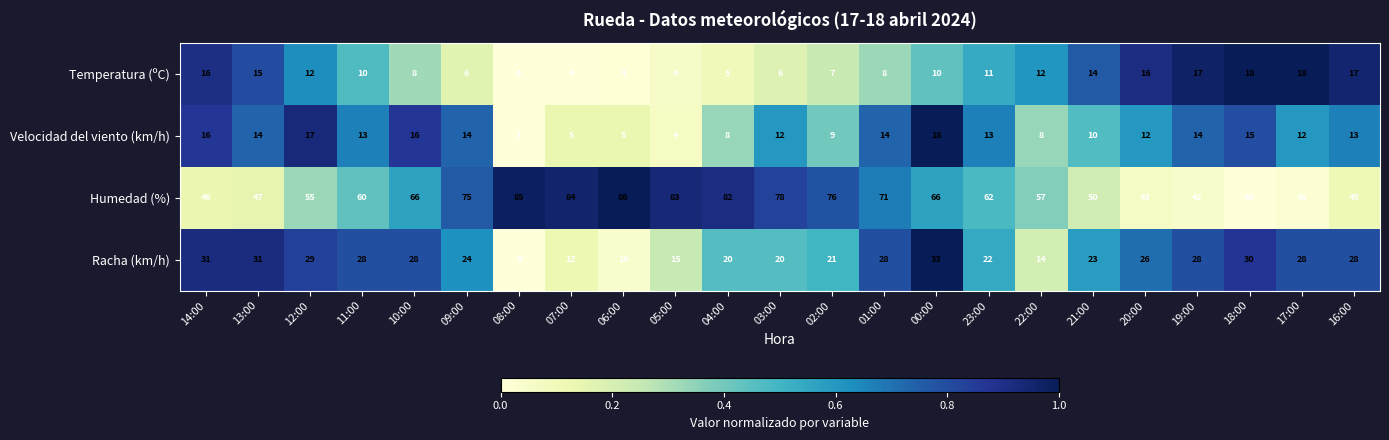

Where does the Temperatura (ºC) series first go above 10?

14:00